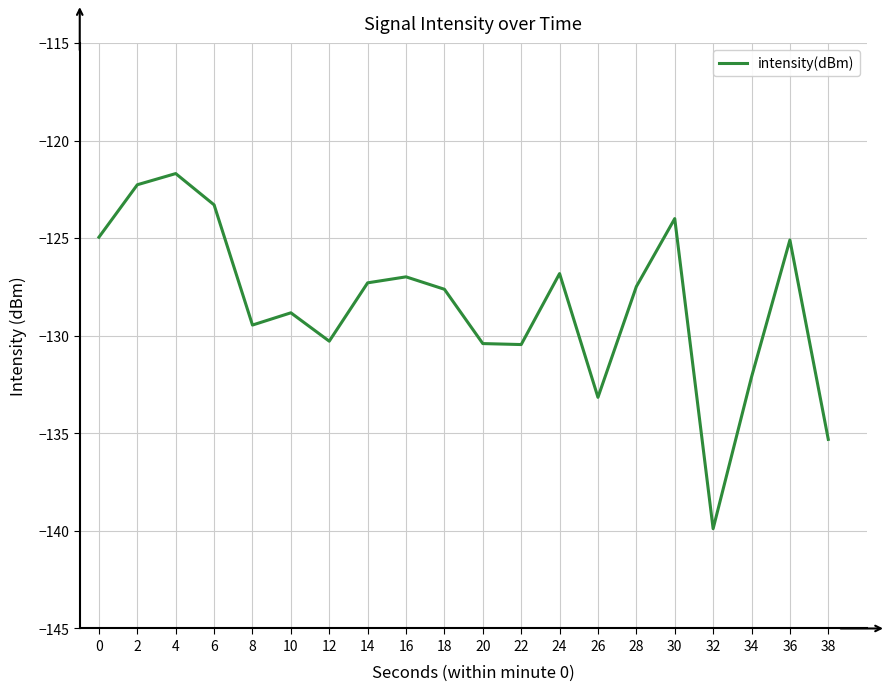

Count the number of data series in this chart.

1